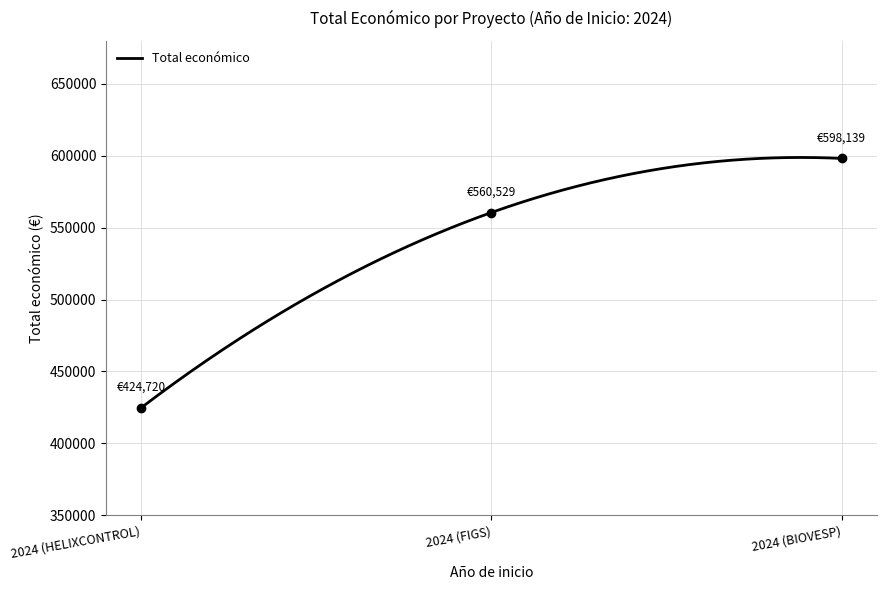

Is it true that the value at 2024 (FIGS) is 750375?

False